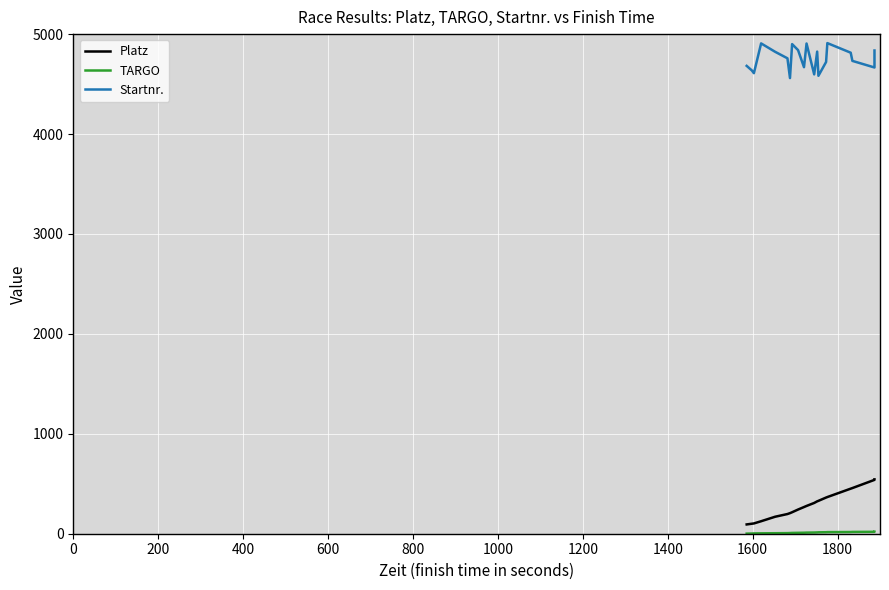

True or false: Platz and Startnr. cross at least once.

False